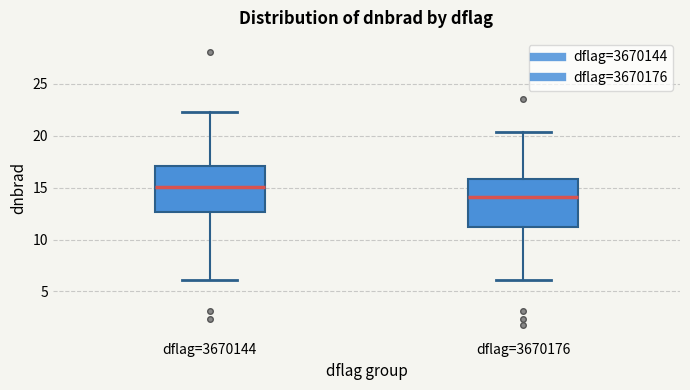

Reading left to right, read every box against the y-axis: the position of its median line, the range the box covers, and the ends of its whiskers. The values are not printed on the chart, so give them approximately, as read against the axis.

dflag=3670144: median 15.0, box 12.5 to 17.0, whiskers 6.0 to 22.0
dflag=3670176: median 14.0, box 11.0 to 16.0, whiskers 6.0 to 20.5